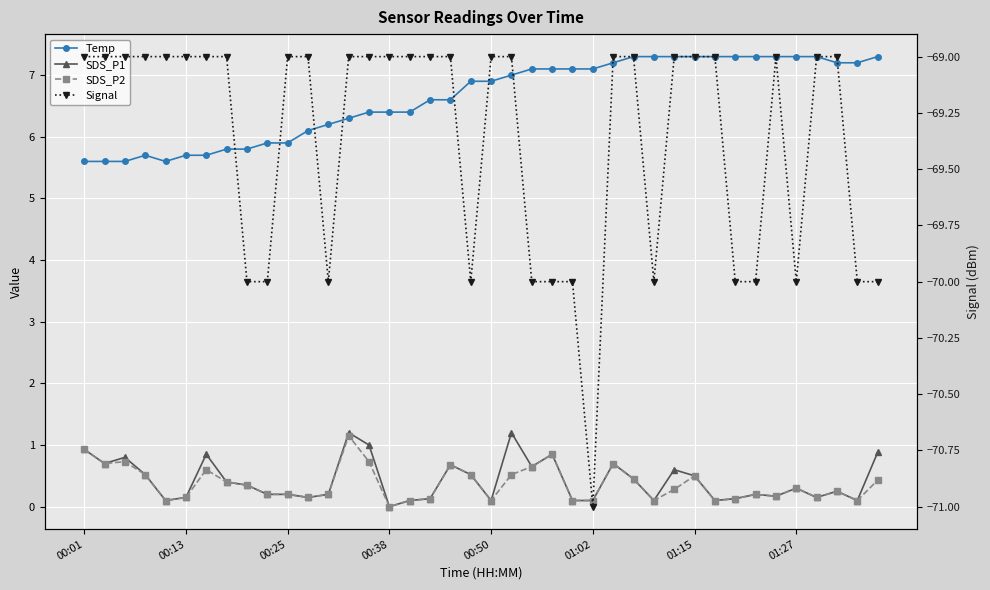

At which category is the sum across all series the highest?

21